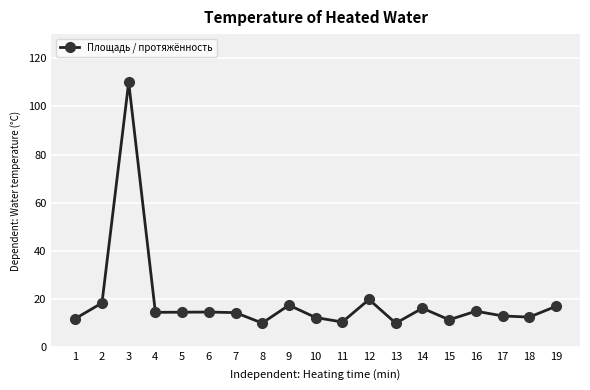

At which category does the chart reach its peak across all series?

3